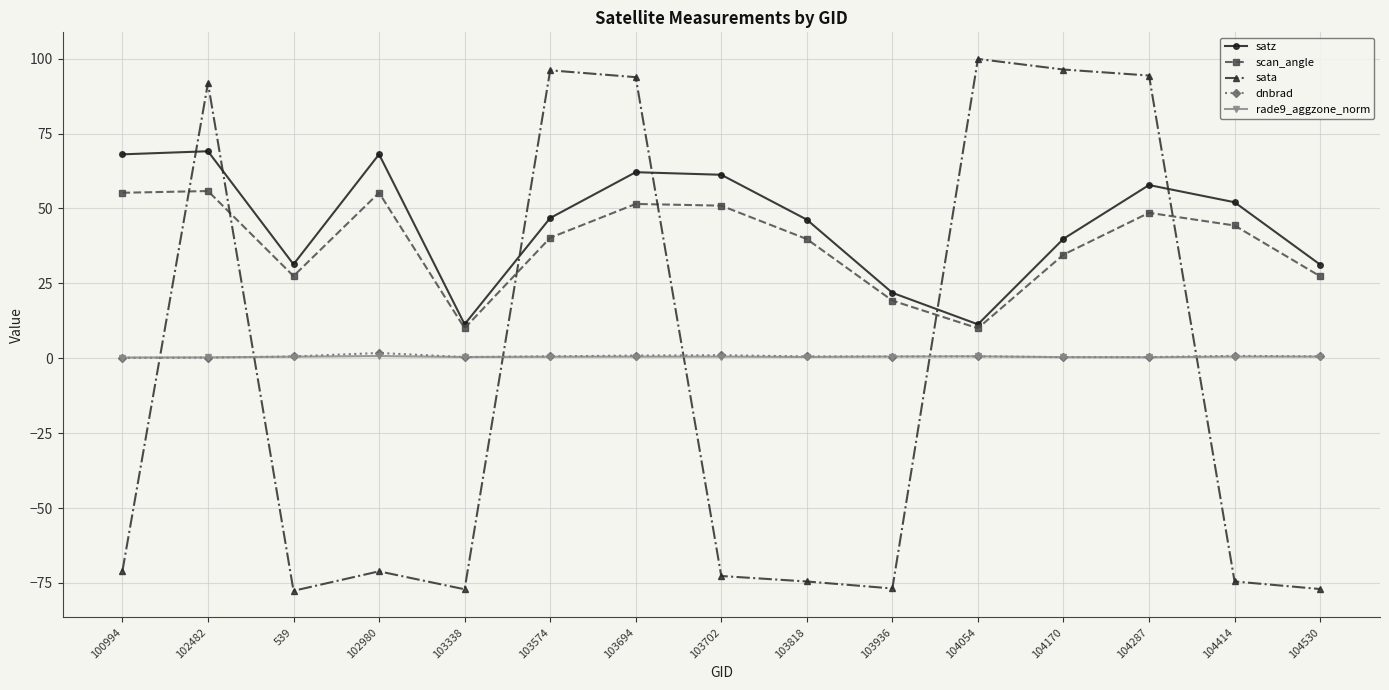

What is the maximum value shown in the chart?

99.9